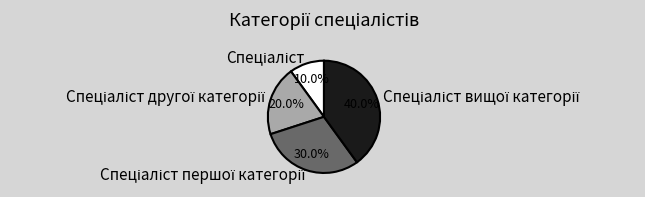

Does any single category account for the majority?

No